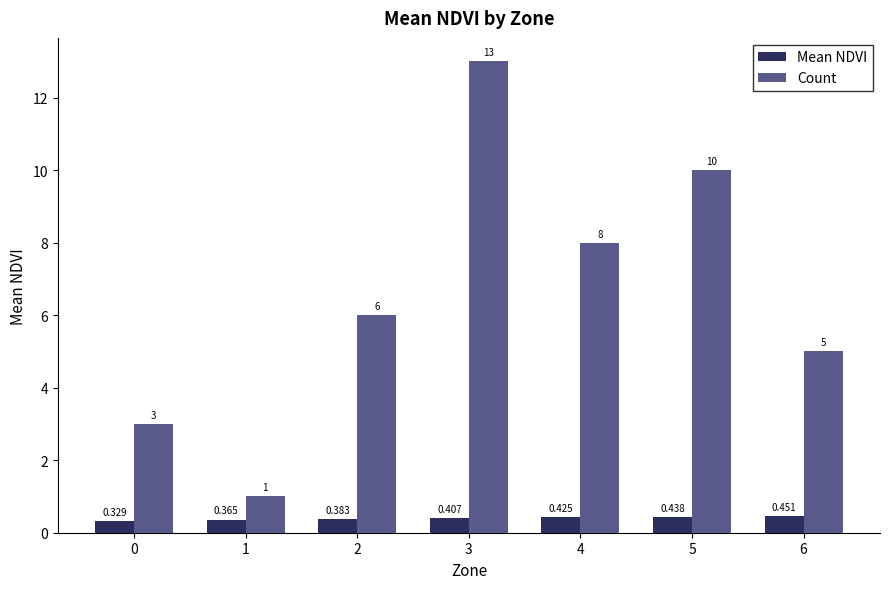

The Count series shows 1.1 at 0. True or false?

False